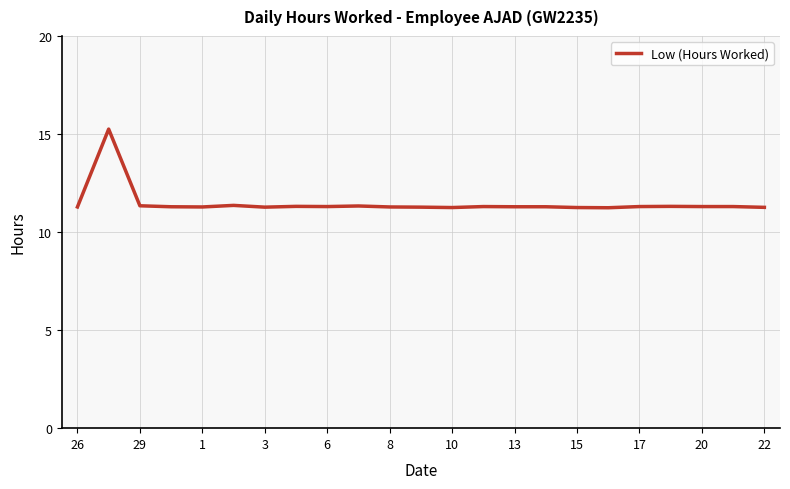

What is the difference between the maximum and minimum values?

4.0